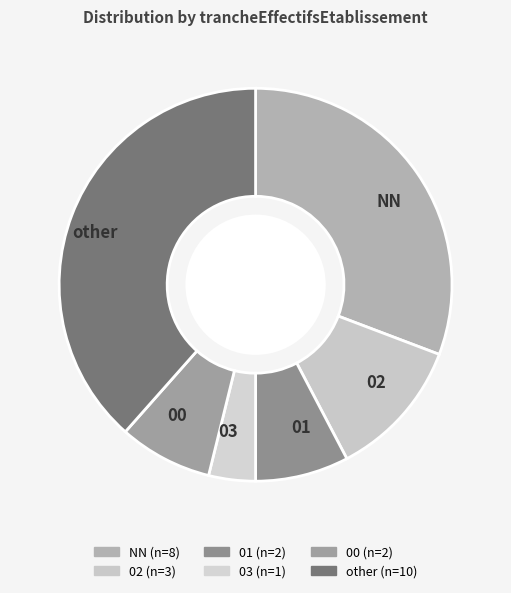

Combined, do 01 and 00 account for over 50%?

No